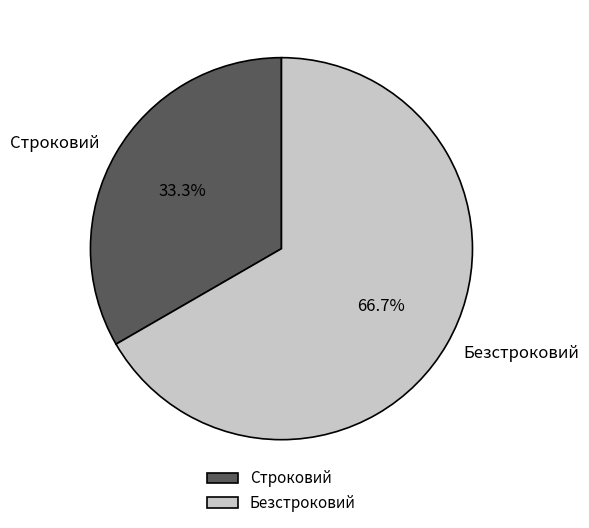

Which category has the smallest portion of the pie?

Строковий